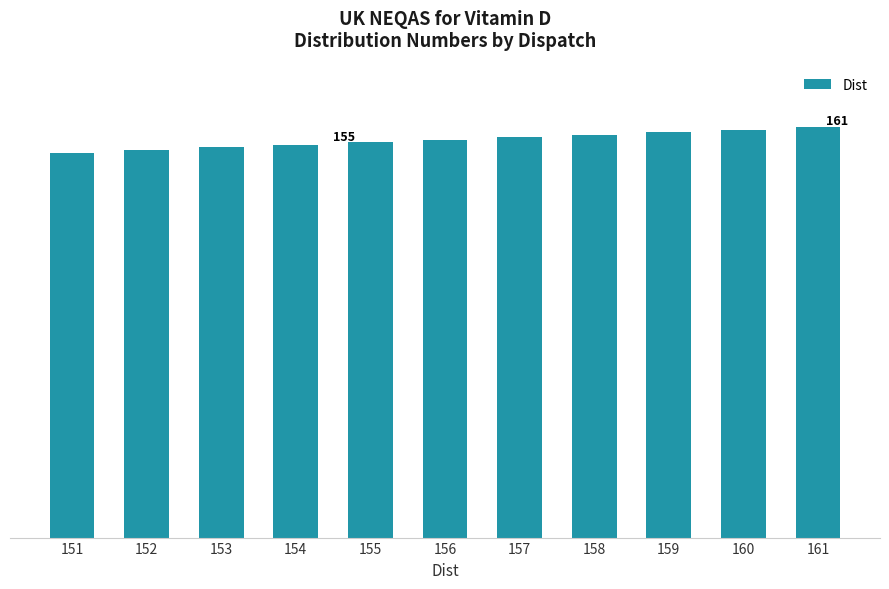

The value at 156 is 104. True or false?

False